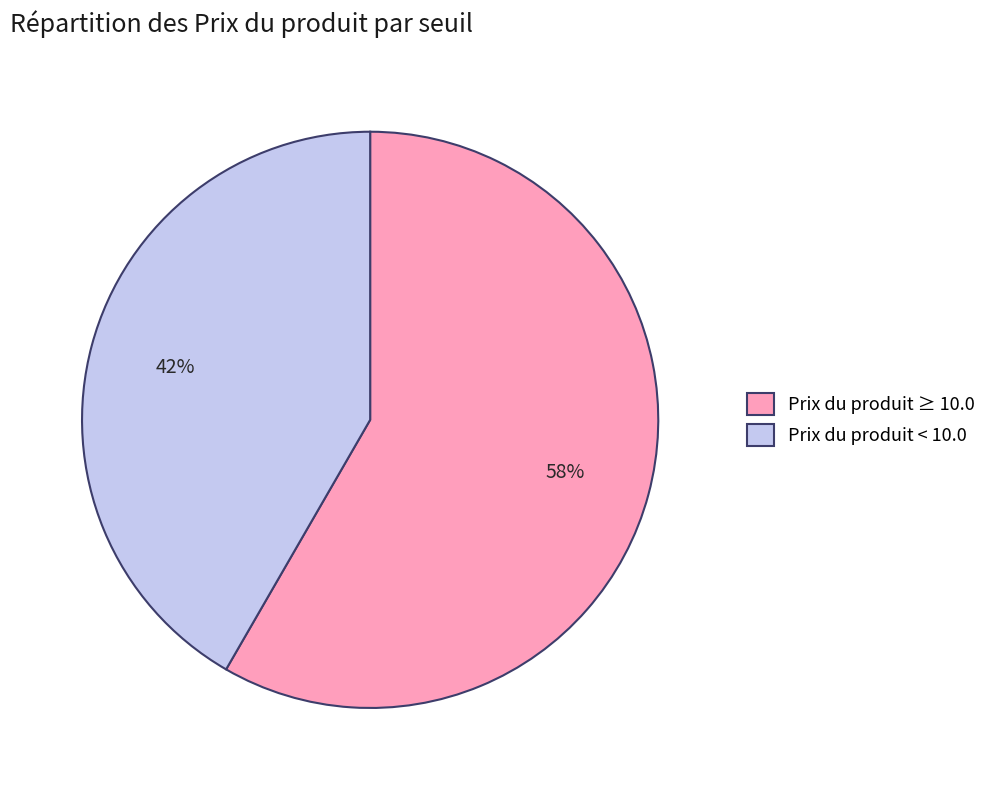

Is the sum of Prix du produit < 10.0 and Prix du produit ≥ 10.0 greater than half?

Yes